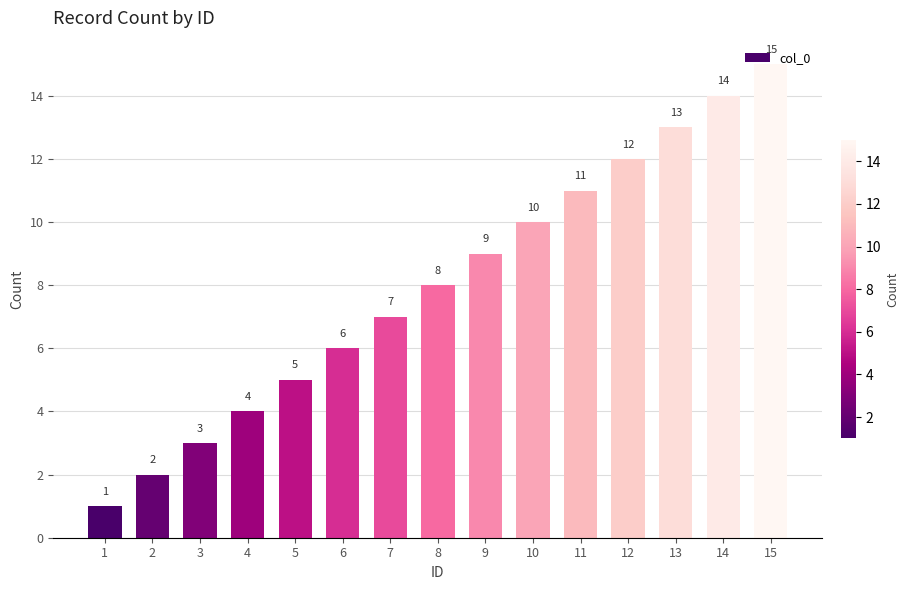

What is the minimum value shown in the chart?

1